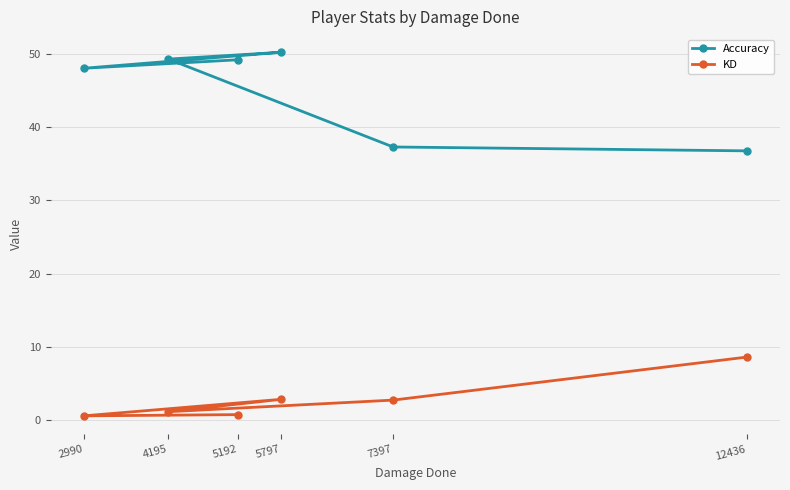

What is the value of the KD point at the 1st from the left?

0.6